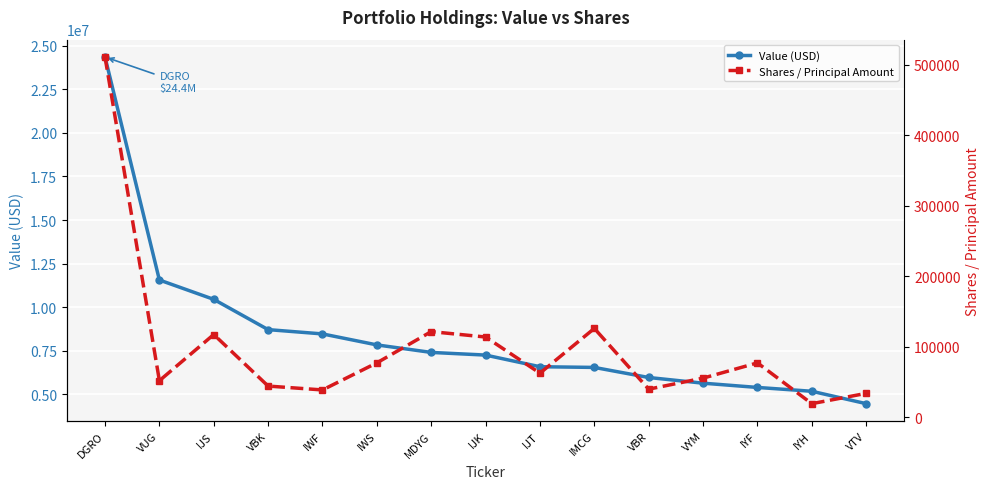

What is the difference between the Value (USD) values at IJS and IWF?

1981519